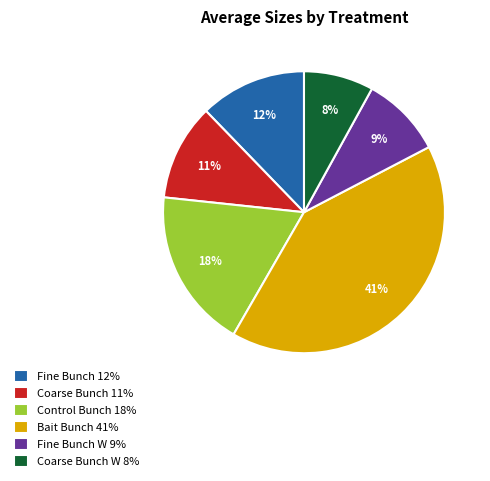

Is the sum of Bait Bunch 41% and Coarse Bunch W 8% greater than half?

No